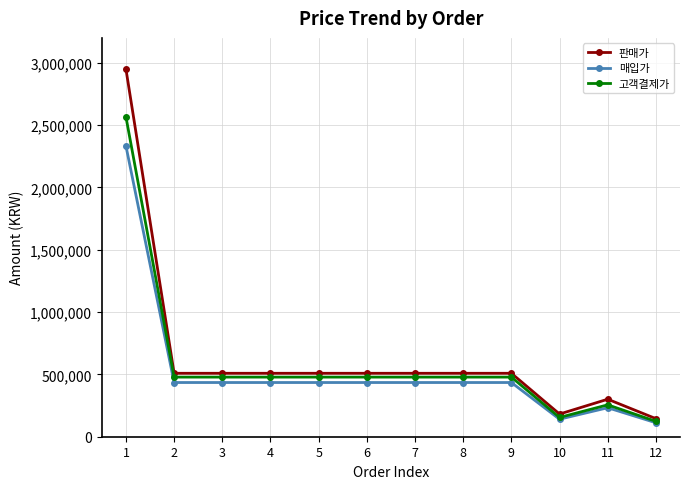

Rank the series by their maximum value, from lowest to highest.

매입가, 고객결제가, 판매가